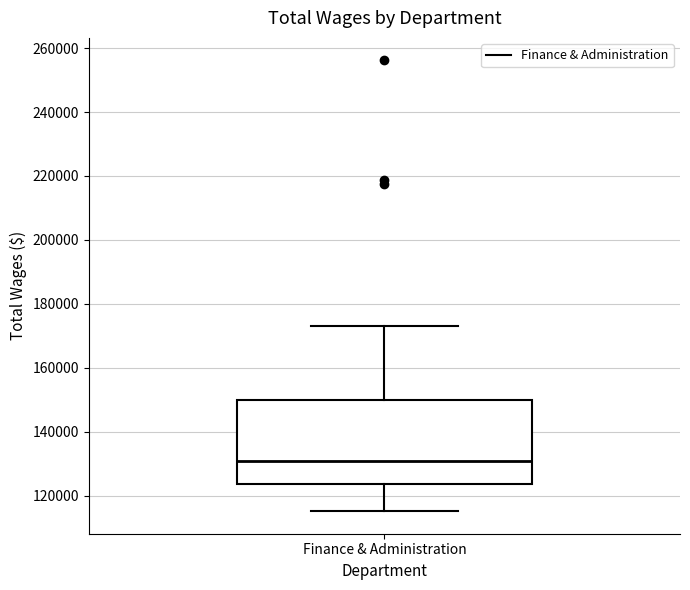

Where is the lower edge of the box for Finance & Administration on the y-axis? The values are not printed on the chart, so give them approximately, as read against the axis.

124000